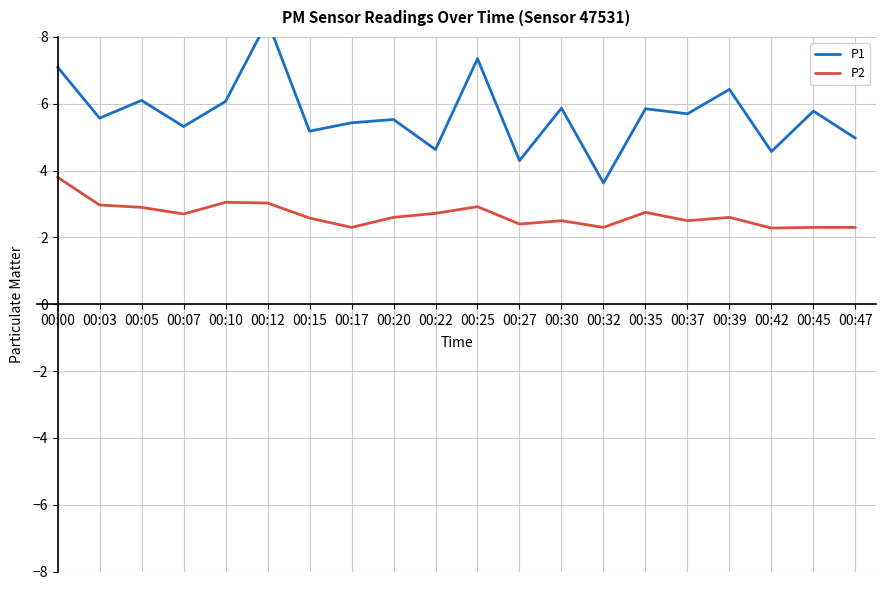

At which category does P1 reach its first local valley?

00:03